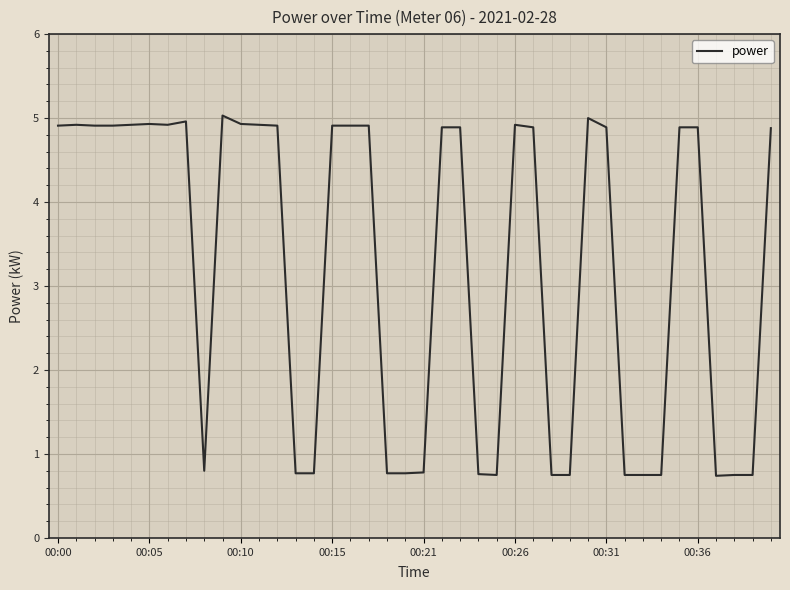

What is the smallest value displayed?

0.7